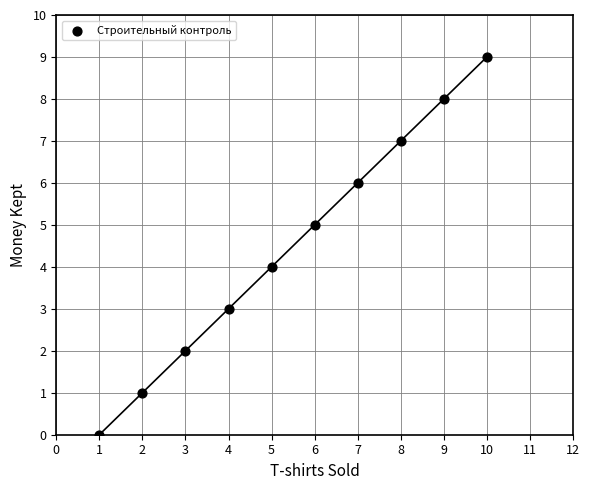

What is the range of X values (max minus min)?

9